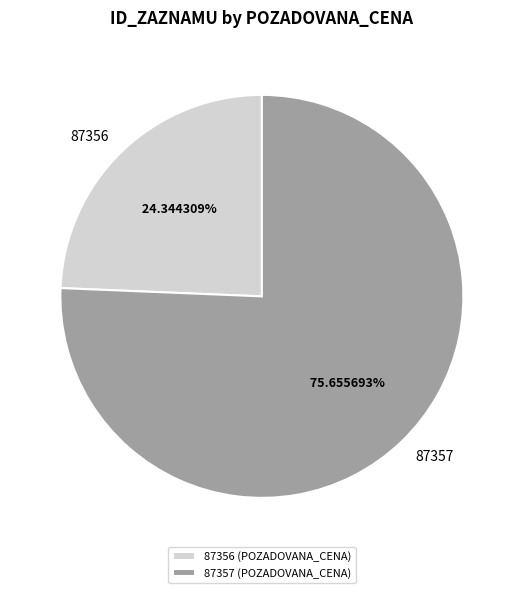

To the nearest percent, what is the difference between the largest and smallest slice percentages?

51%